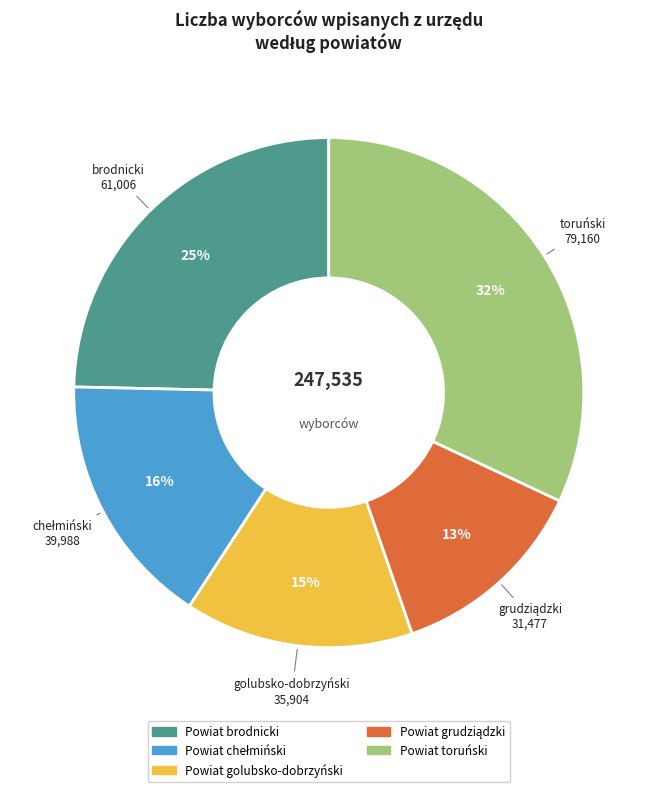

Is the sum of Powiat brodnicki and Powiat golubsko-dobrzyński greater than half?

No